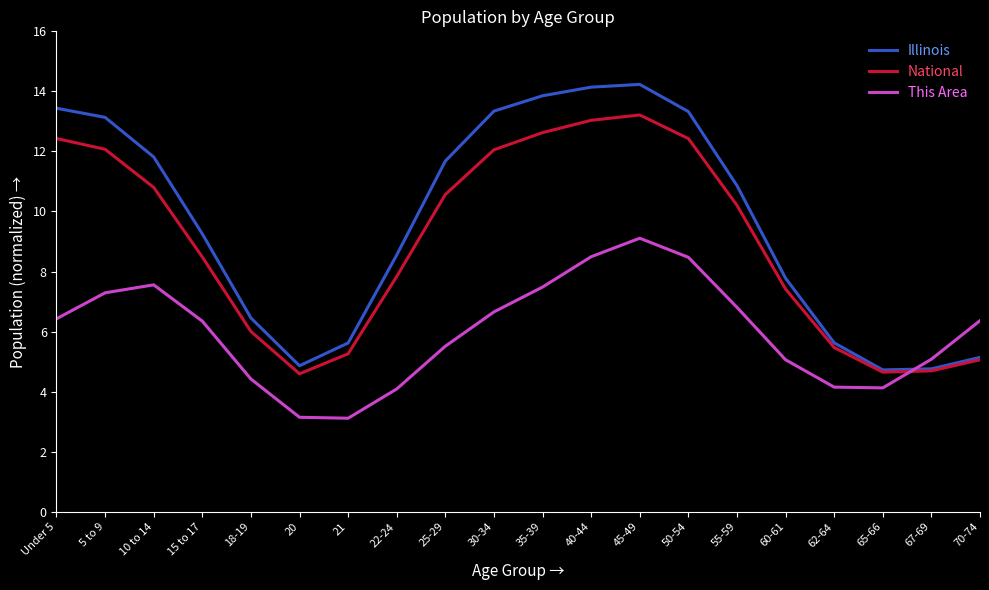

What is the difference between the highest and lowest values at 45-49?

5.1